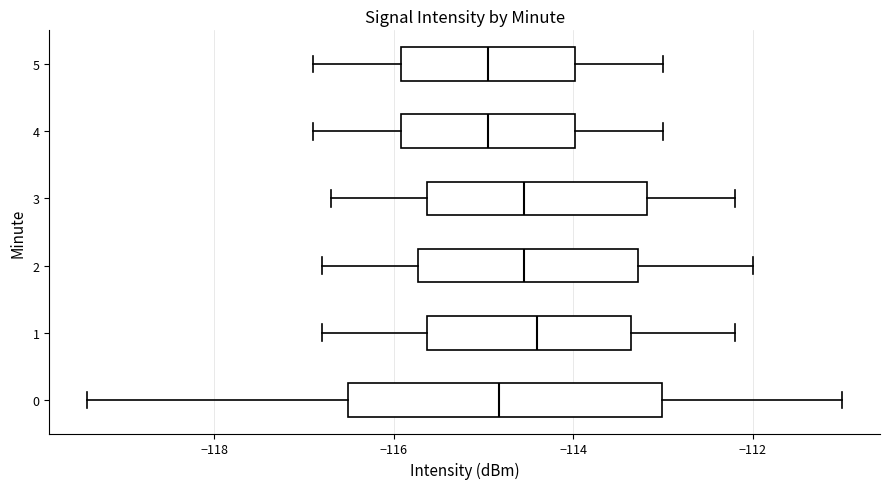

Reading bottom to top, read every box against the x-axis: the position of its median line, the range the box covers, and the ends of its whiskers. The values are not printed on the chart, so give them approximately, as read against the axis.

0: median -114.8, box -116.6 to -113.0, whiskers -119.4 to -111.0
1: median -114.4, box -115.6 to -113.4, whiskers -116.8 to -112.2
2: median -114.6, box -115.8 to -113.2, whiskers -116.8 to -112.0
3: median -114.6, box -115.6 to -113.2, whiskers -116.6 to -112.2
4: median -115.0, box -116.0 to -114.0, whiskers -116.8 to -113.0
5: median -115.0, box -116.0 to -114.0, whiskers -116.8 to -113.0